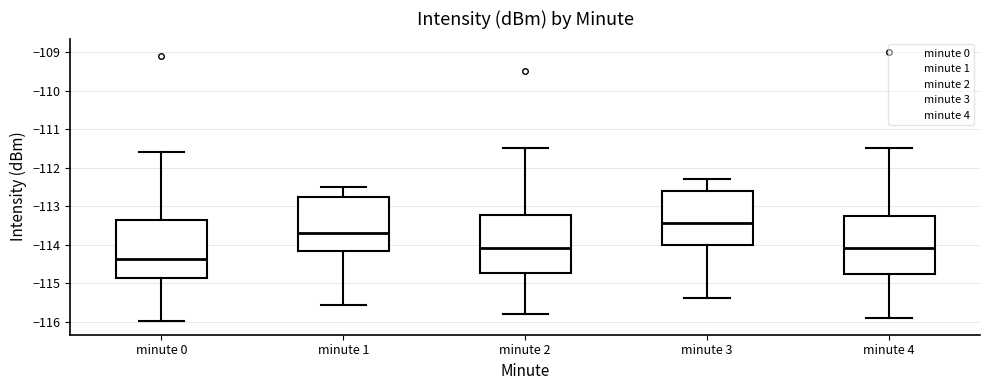

Where does the upper whisker of the box for minute 3 end on the y-axis? The values are not printed on the chart, so give them approximately, as read against the axis.

-112.3